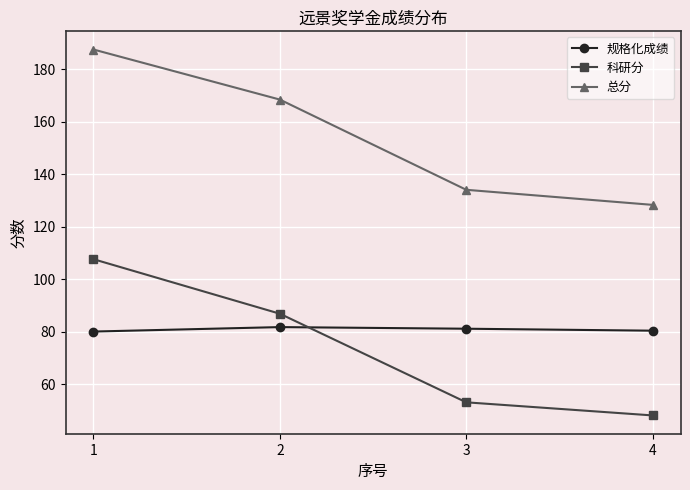

What is the approximate value of 规格化成绩 at 4?

80.3